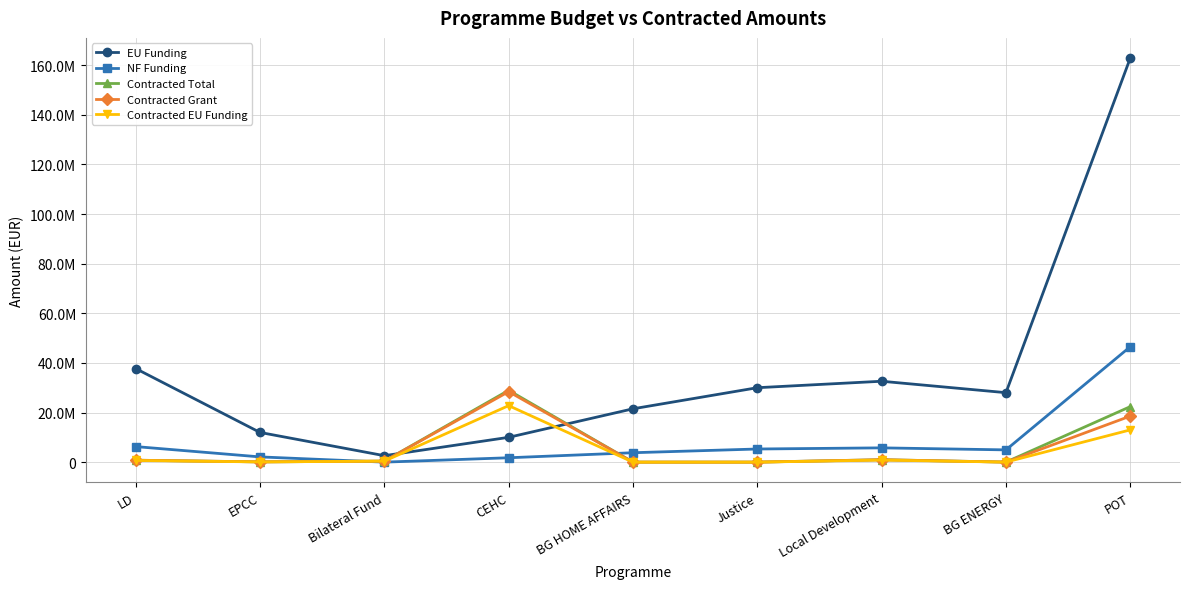

List the series in order of their peak value, highest first.

EU Funding, NF Funding, Contracted Total, Contracted Grant, Contracted EU Funding